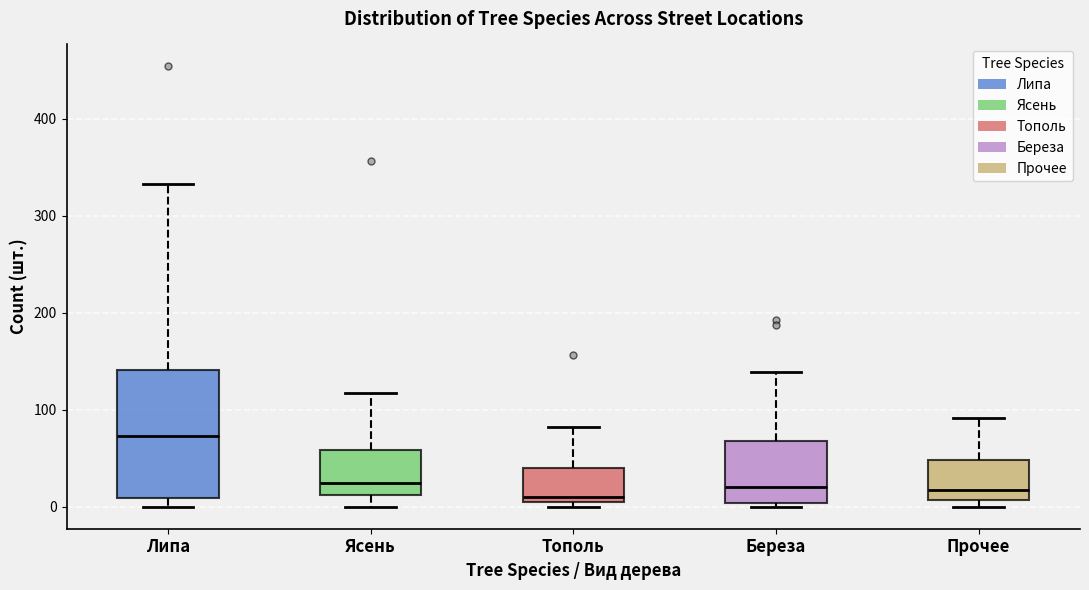

Reading left to right, read every box against the y-axis: the position of its median line, the range the box covers, and the ends of its whiskers. The values are not printed on the chart, so give them approximately, as read against the axis.

Липа: median 70, box 10 to 140, whiskers 0 to 330
Ясень: median 20, box 10 to 60, whiskers 0 to 120
Тополь: median 10 (just above the box's lower edge), box 10 to 40, whiskers 0 to 80
Береза: median 20, box 0 to 70, whiskers 0 (just below the box's lower edge) to 140
Прочее: median 20, box 10 to 50, whiskers 0 to 90